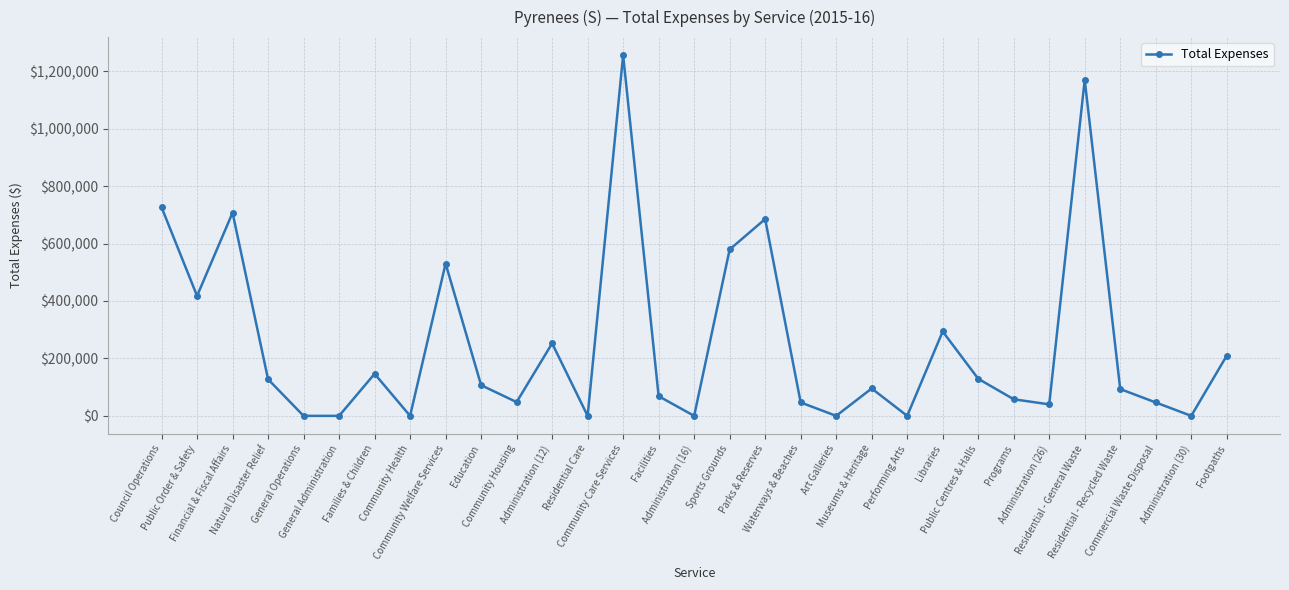

What is the average value?

252779